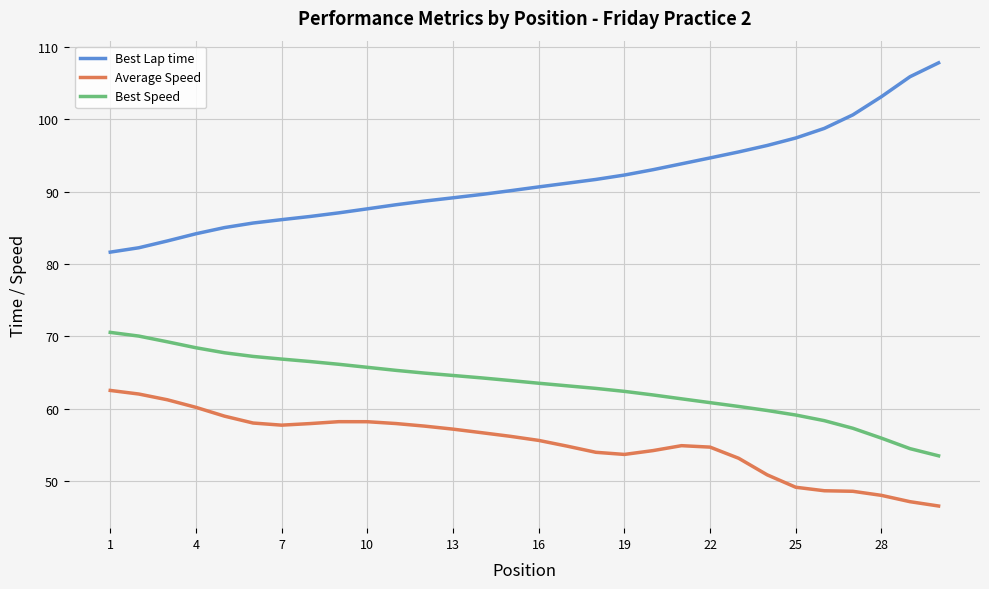

Rank the series by their average value, from lowest to highest.

Average Speed, Best Speed, Best Lap time